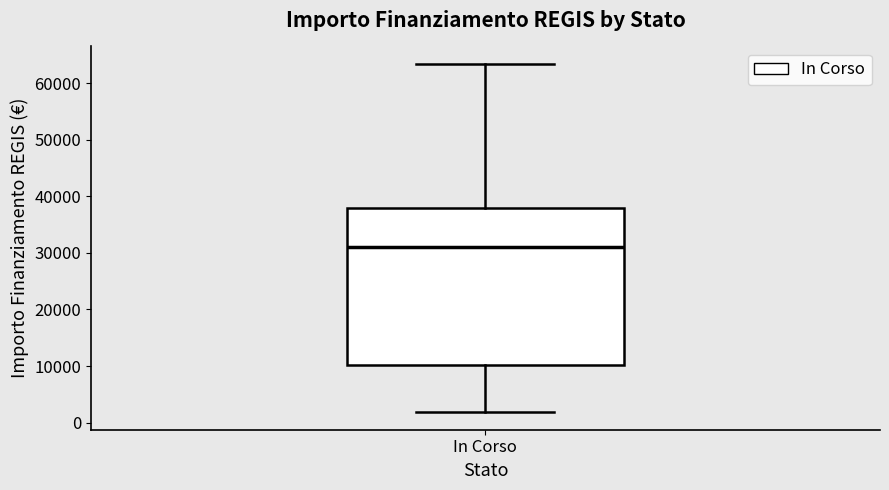

Transcribe this box plot: give where the median line is, the range the box spans, and where the two whiskers end, as read against the y-axis. The values are not printed on the chart, so give them approximately, as read against the axis.

median 31000, box 10000 to 38000, whiskers 2000 to 63000